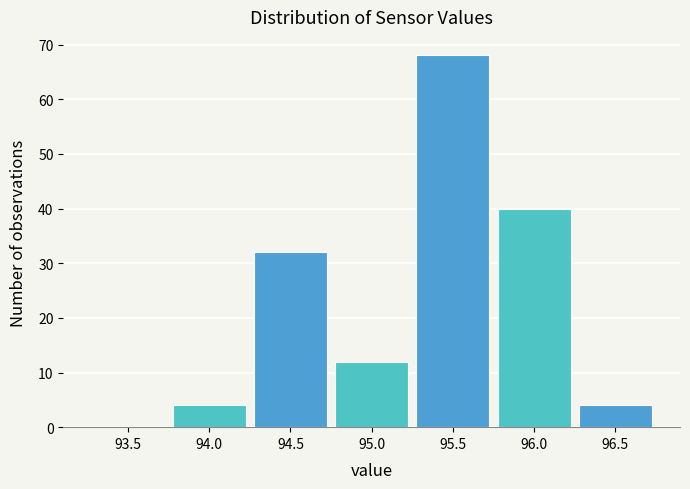

Reading left to right, transcribe all the data shown in this chart.

93.5=0	94.0=4	94.5=32	95.0=12	95.5=68	96.0=40	96.5=4